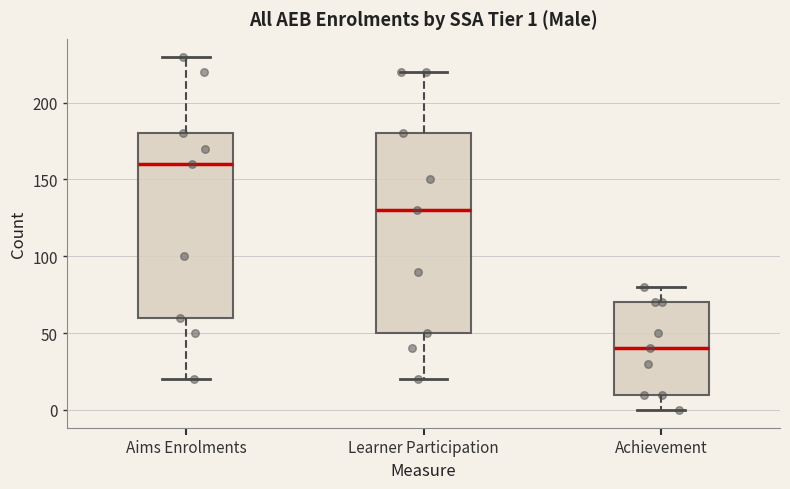

Which box is the tallest, from its lower edge to its upper edge?

Learner Participation